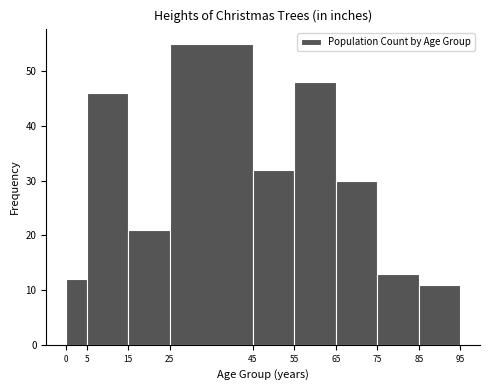

How tall is the bar that spans 5 to 15 on the x-axis? The values are not printed on the chart, so give them approximately, as read against the axis.

46